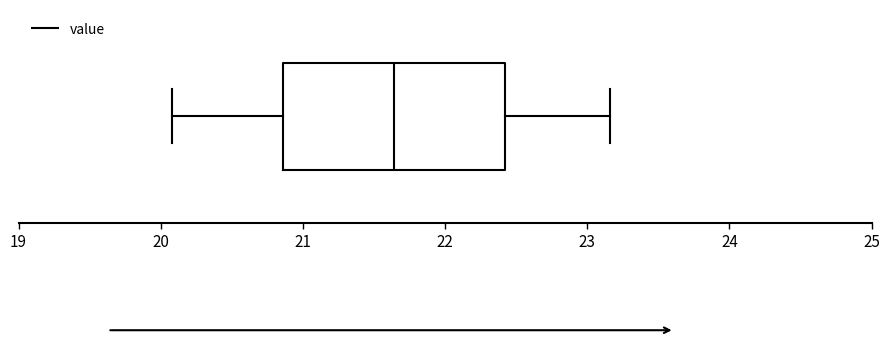

Where does the right whisker of the box end on the x-axis? The values are not printed on the chart, so give them approximately, as read against the axis.

23.2